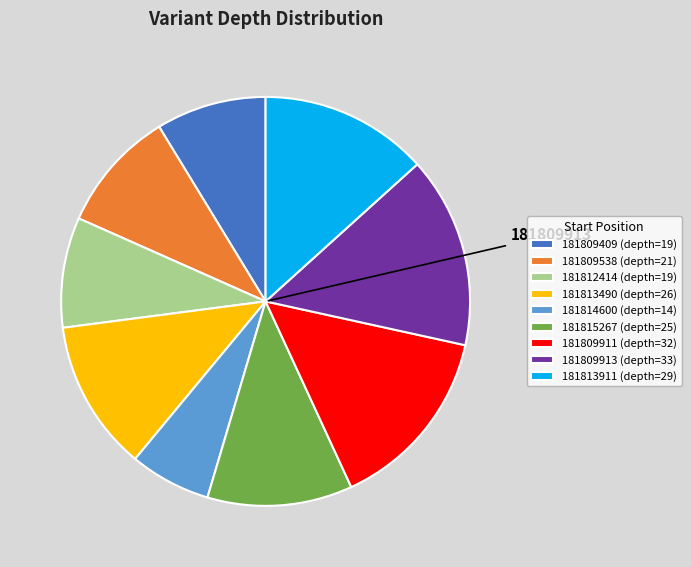

What is the ratio of the value at 181809913 to the value at 181813490?

1.3